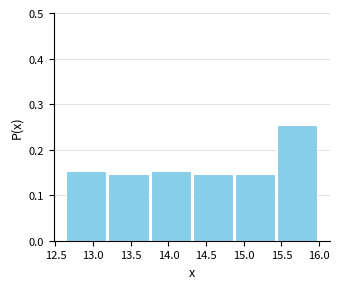

Reading left to right, transcribe this chart: for each bar, give the range it covers on the x-axis and its height. Neither the bar edges nor the heights are printed on the chart, so give them approximately, as read against the axes.

12.63 to 13.19: 0.15
13.19 to 13.75: 0.15
13.75 to 14.31: 0.15
14.31 to 14.87: 0.15
14.87 to 15.43: 0.15
15.43 to 15.99: 0.25